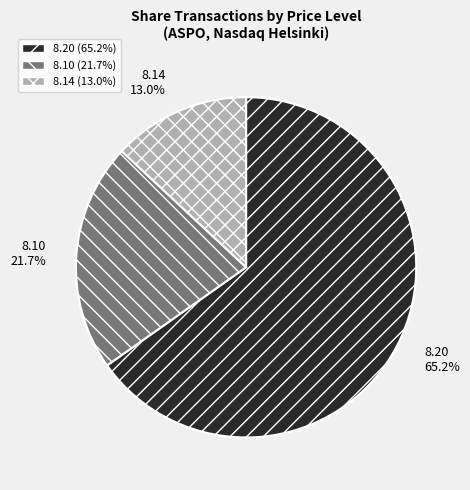

Which slice is the largest?

8.20